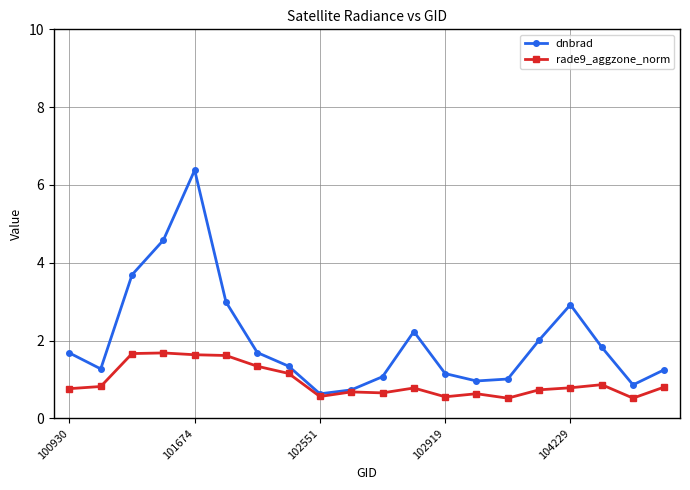

Which series has the largest total across all categories?

dnbrad